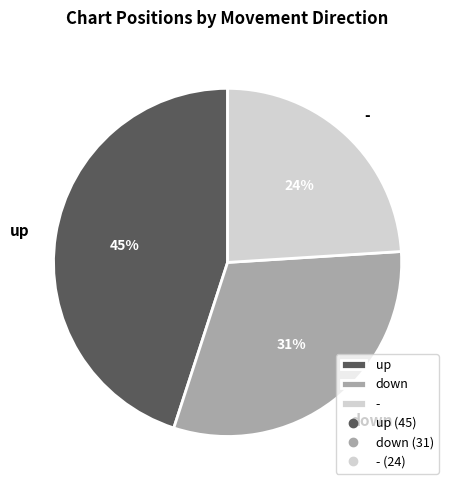

Which has a higher value, up or -?

up